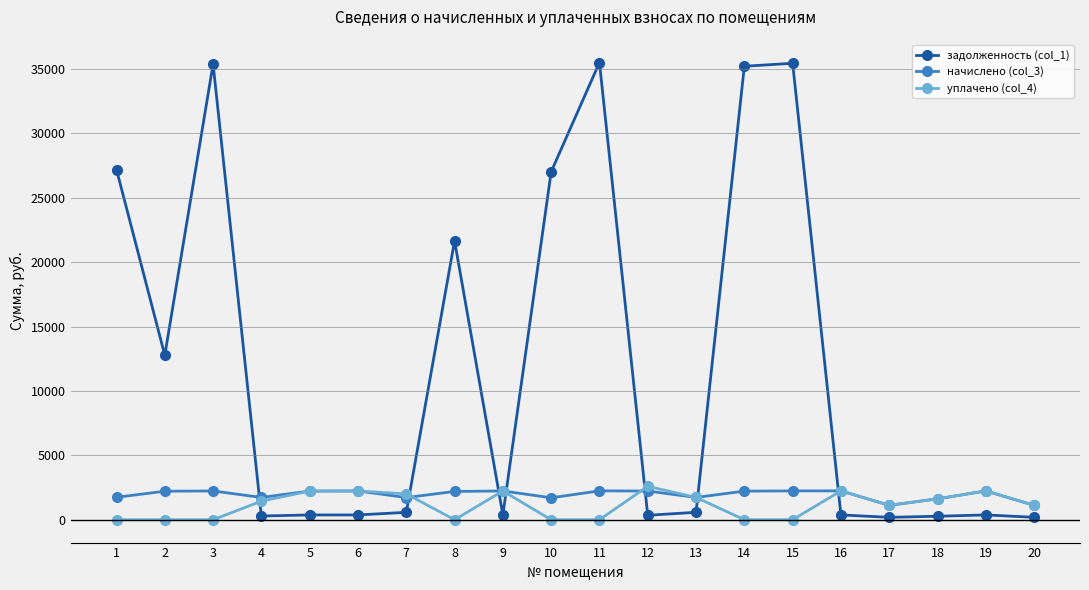

The начислено (col_3) series shows 655.5 at 16. True or false?

False